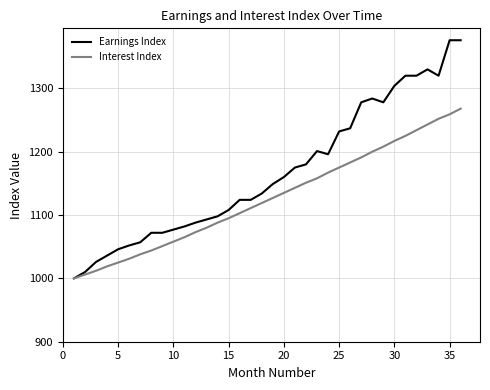

Which series has the largest range (max minus min)?

Earnings Index